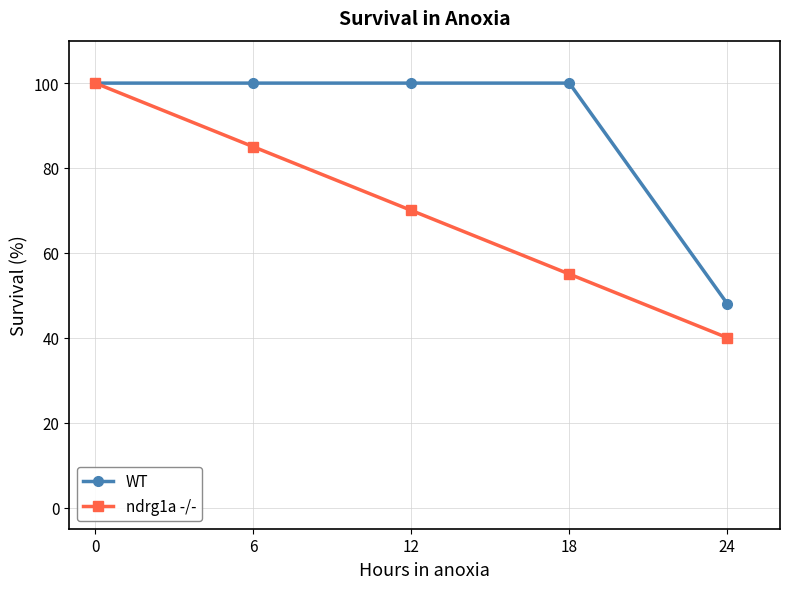

Is it true that WT equals 48 at 24?

True